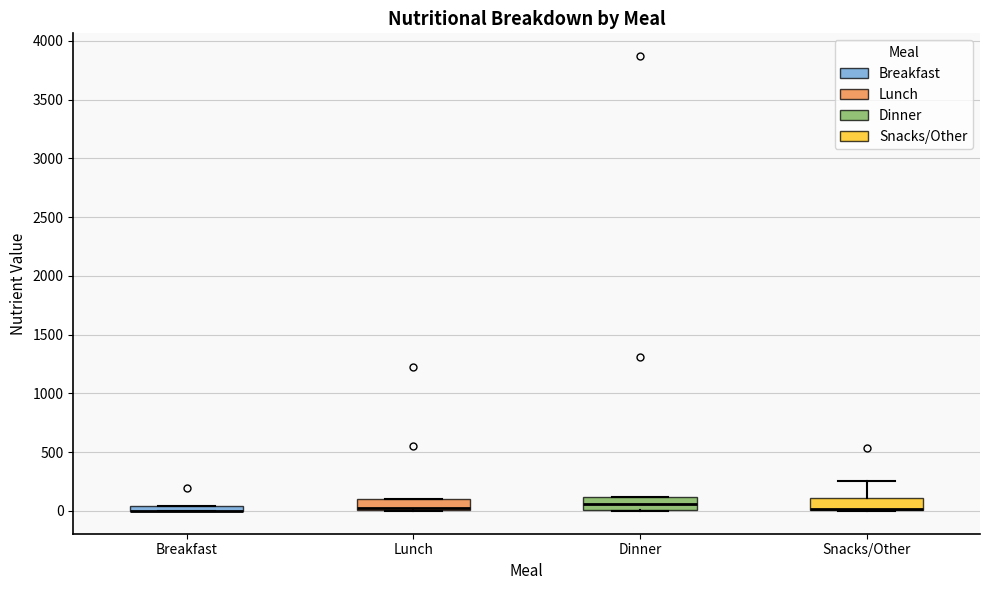

Where is the upper edge of the box for Snacks/Other on the y-axis? The values are not printed on the chart, so give them approximately, as read against the axis.

100